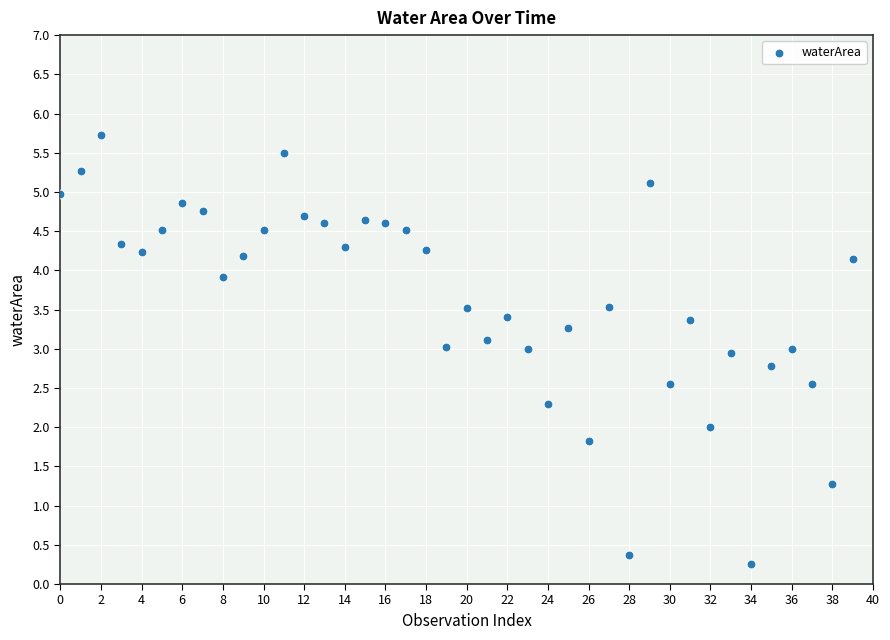

What is the range of Y values (max minus min)?

5.5